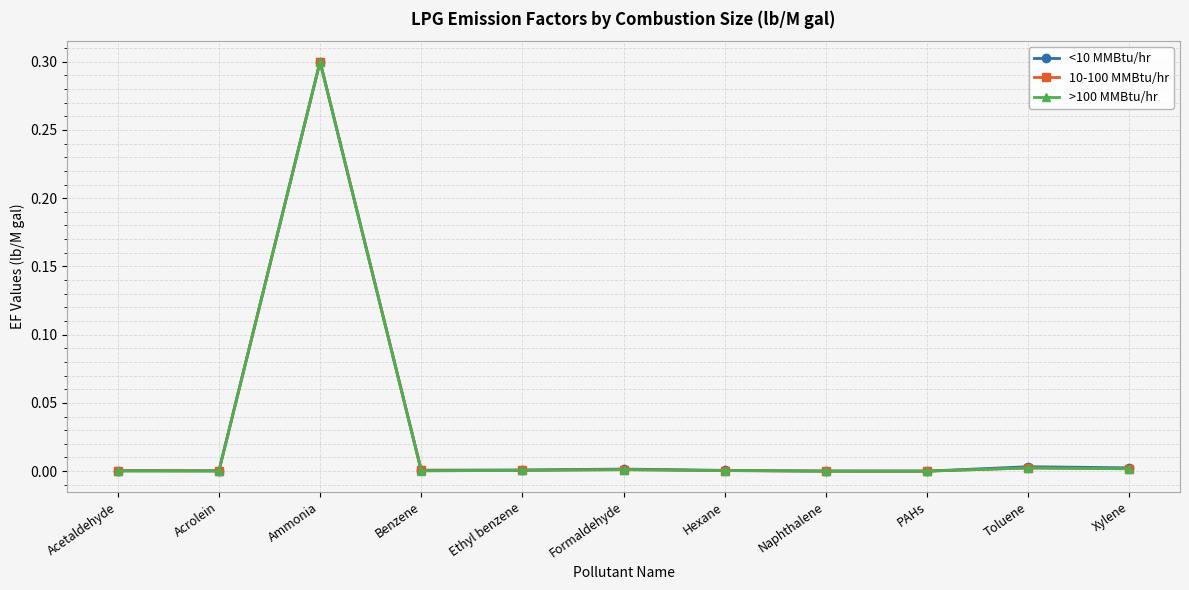

True or false: <10 MMBtu/hr has a value of 0.0 at Formaldehyde.

True